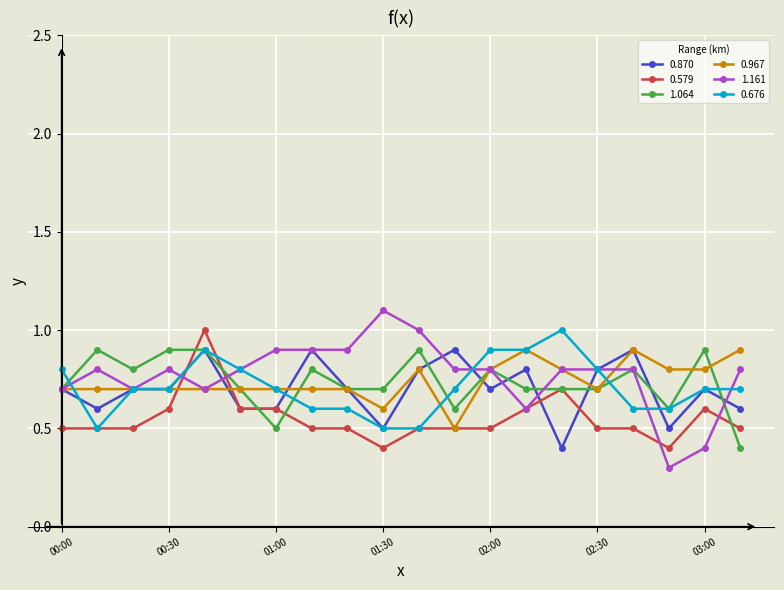

True or false: 0.967 has more than 2 points higher than both neighbors.

True